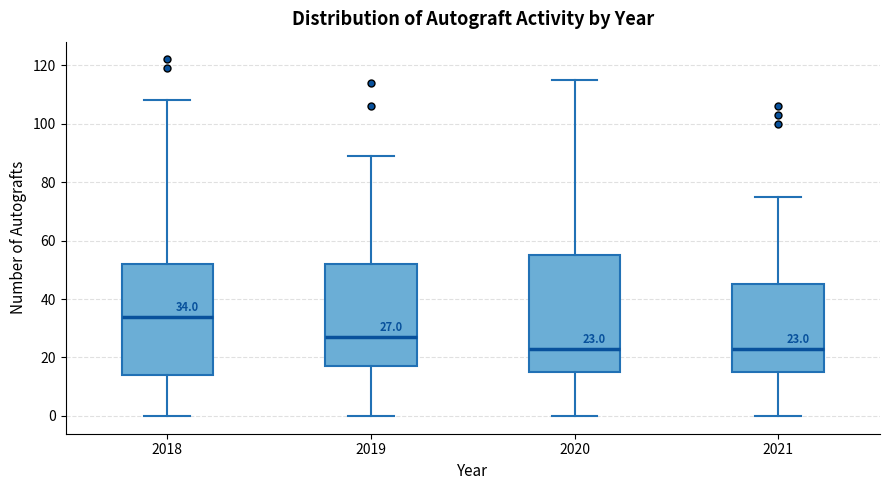

Which box is the tallest, from its lower edge to its upper edge?

2020